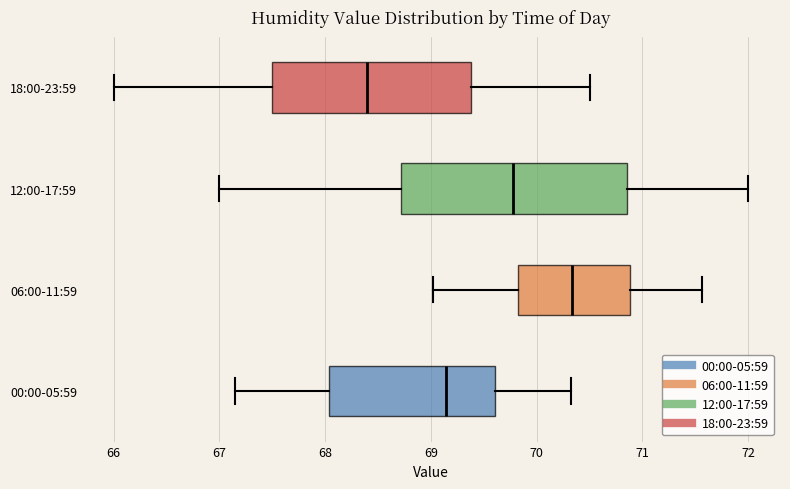

Where does the median line of the box for 00:00-05:59 sit on the x-axis? The values are not printed on the chart, so give them approximately, as read against the axis.

69.1